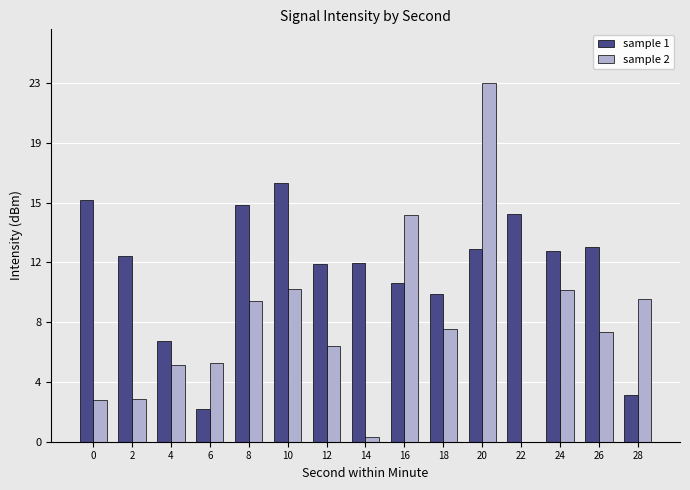

Reading right to left, extract all data points from this chart.

sample 1: 28=3.0	26=12.6	24=12.3	22=14.7	20=12.4	18=9.5	16=10.3	14=11.5	12=11.5	10=16.7	8=15.2	6=2.1	4=6.5	2=12.0	0=15.6
sample 2: 28=9.2	26=7.1	24=9.8	22=0.0	20=23.1	18=7.3	16=14.6	14=0.3	12=6.2	10=9.8	8=9.0	6=5.1	4=5.0	2=2.8	0=2.7